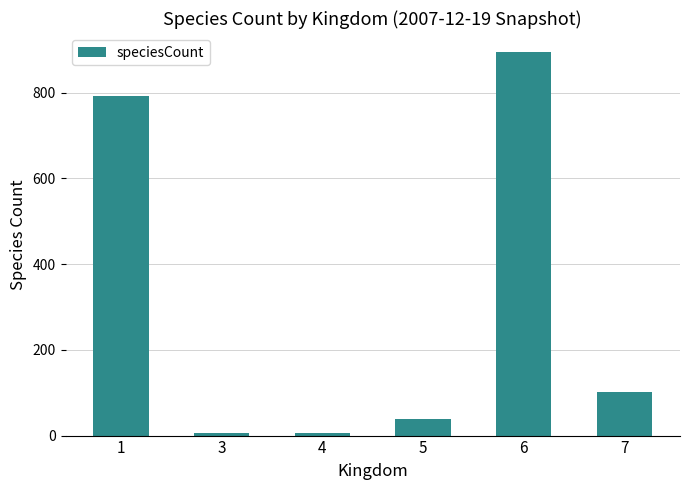

Is it true that the value at 1 is 792?

True